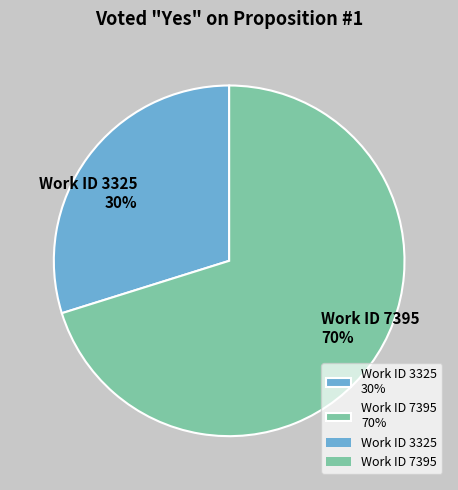

Which category has the biggest portion of the pie?

Work ID 7395 70%